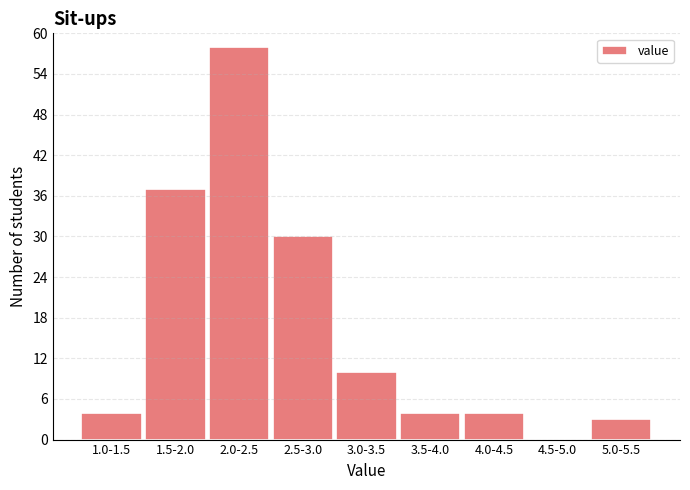

Reading left to right, extract all data points from this chart.

1.0-1.5=4	1.5-2.0=37	2.0-2.5=58	2.5-3.0=30	3.0-3.5=10	3.5-4.0=4	4.0-4.5=4	4.5-5.0=0	5.0-5.5=3